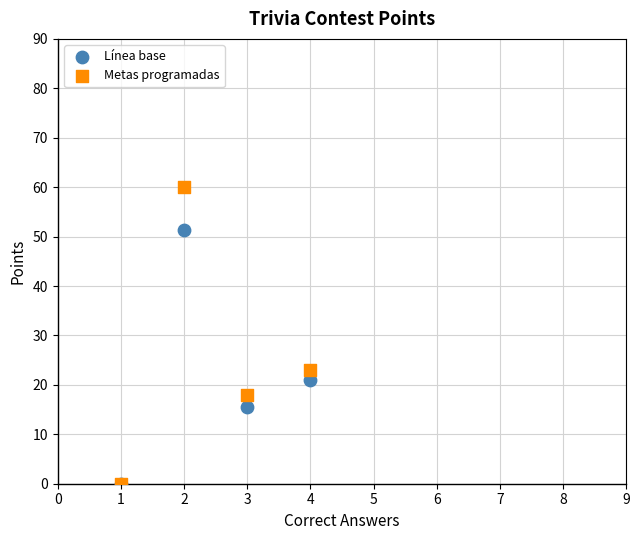

Which series reaches the maximum Y coordinate?

Metas programadas